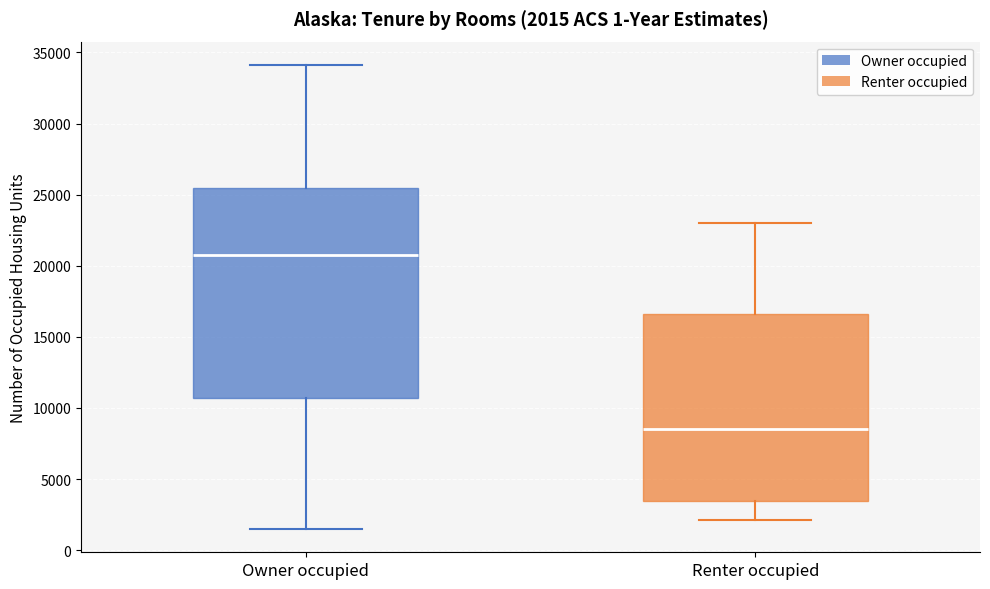

Which box's median line is the lowest?

Renter occupied